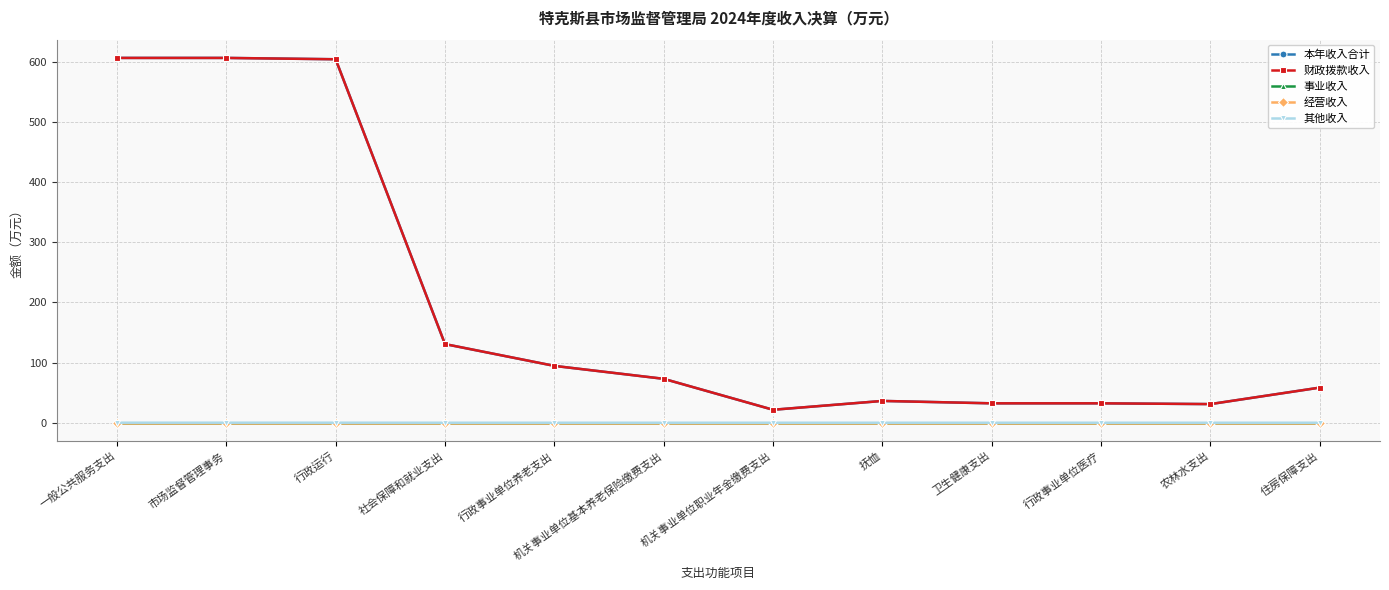

Is this an area chart (filled region under the line)?

No